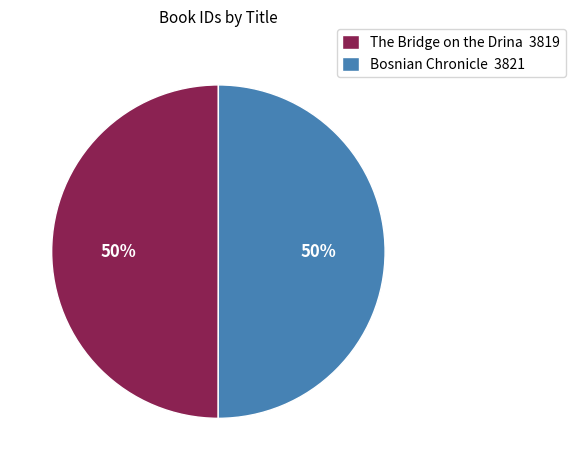

What is the ratio of the value at Bosnian Chronicle 3821 to the value at The Bridge on the Drina 3819?

1.0